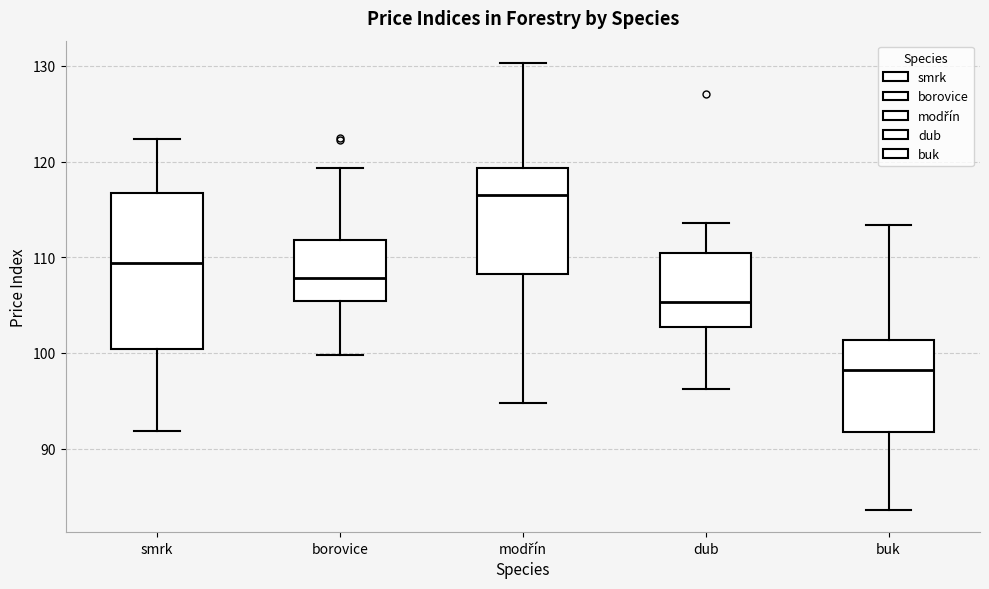

Comparing the boxes themselves (not the whiskers), which one is the tallest?

smrk